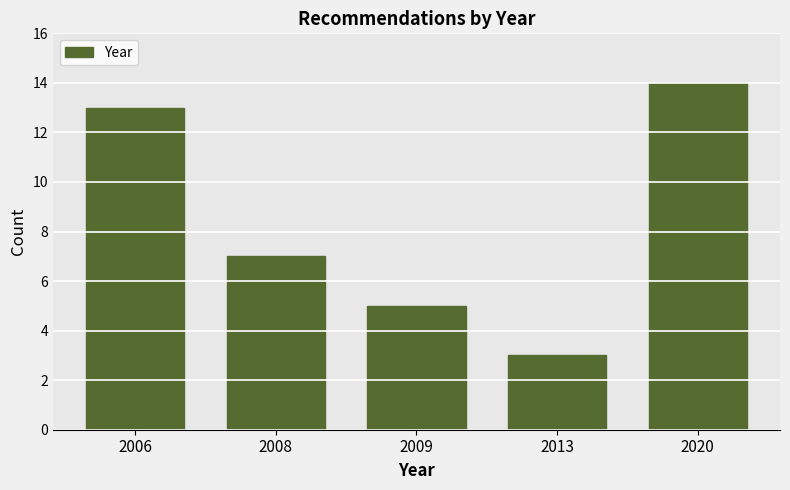

Reading right to left, transcribe all the data shown in this chart.

2020=14	2013=3	2009=5	2008=7	2006=13